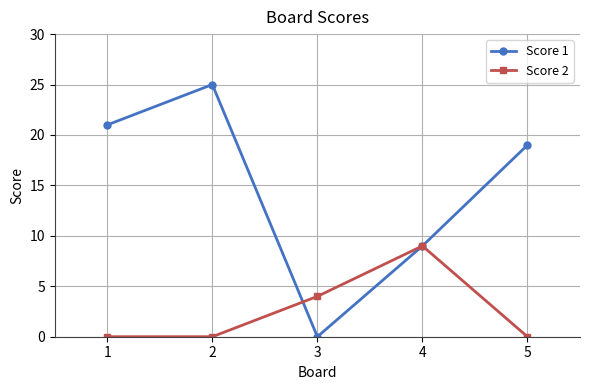

What is the value of the Score 2 point at the 3rd from the left?

4